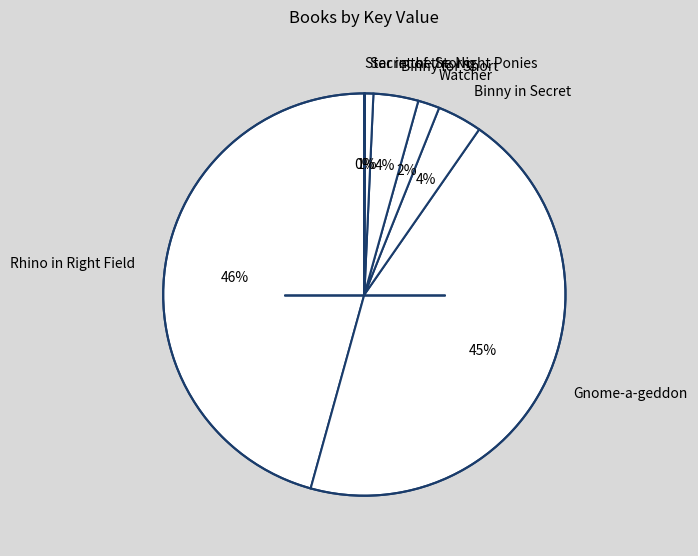

Which category has the biggest portion of the pie?

Rhino in Right Field